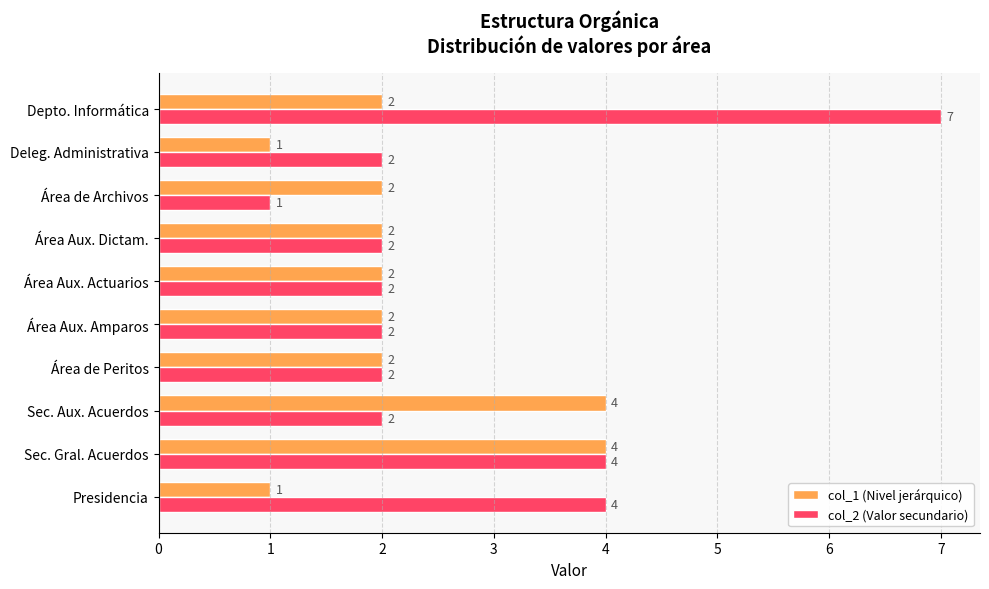

At how many categories does at least one series exceed 3?

4